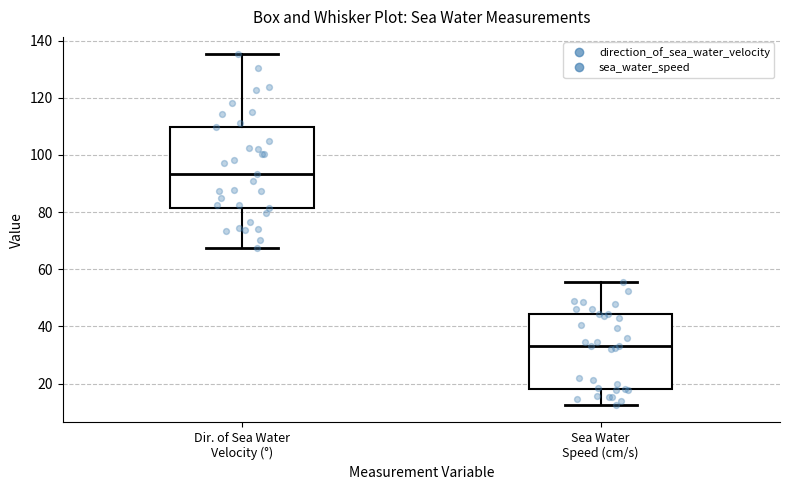

Which box has the lowest median line?

Sea Water Speed (cm/s)